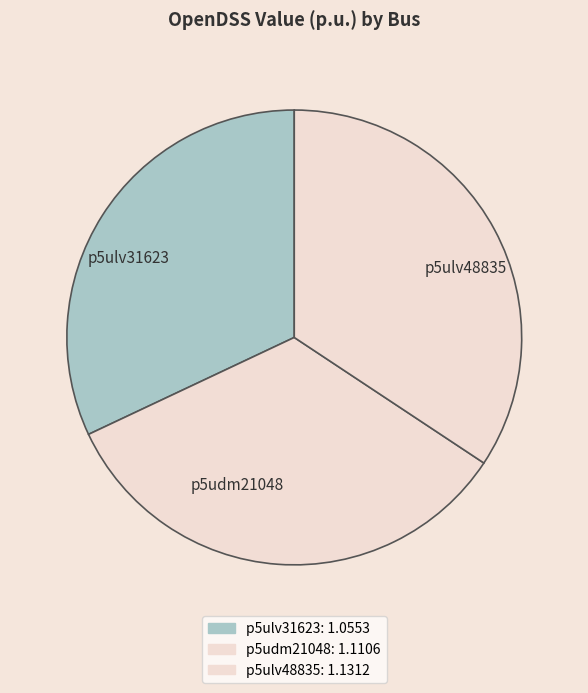

What is the largest slice in the pie chart?

p5ulv48835